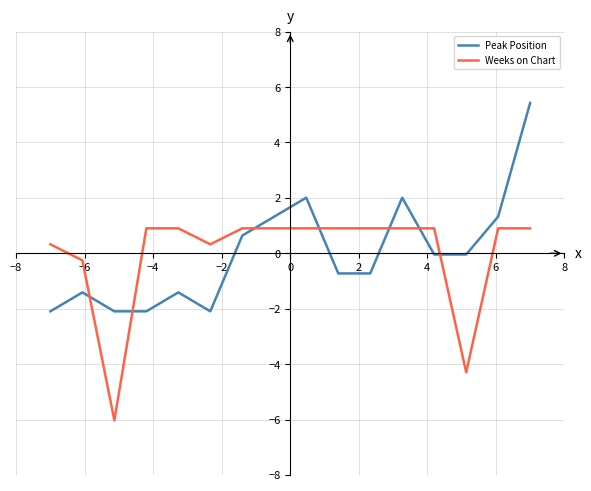

What is the maximum value for Peak Position?

5.4